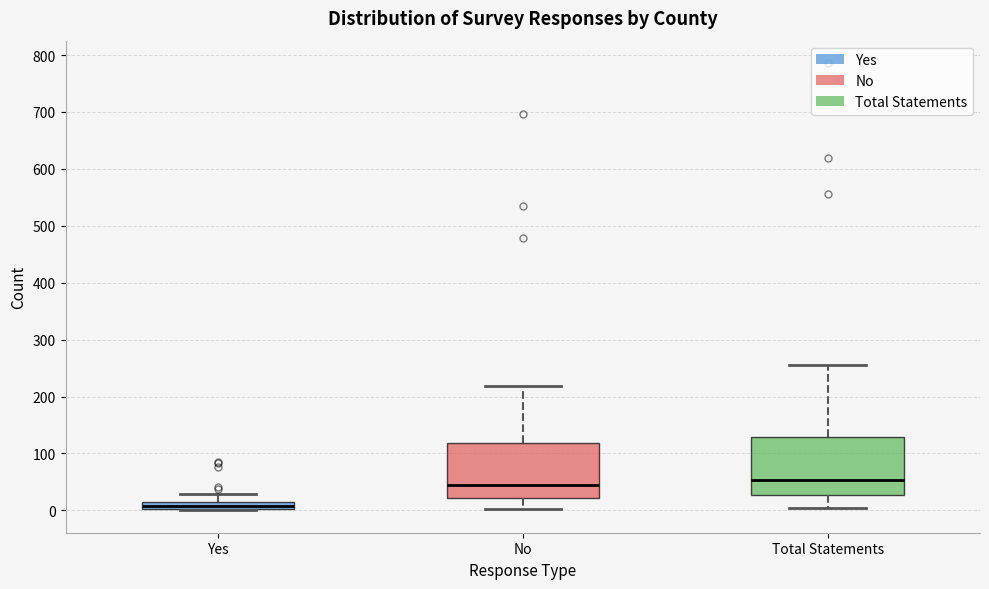

Where does the upper whisker of the box for Total Statements end on the y-axis? The values are not printed on the chart, so give them approximately, as read against the axis.

260